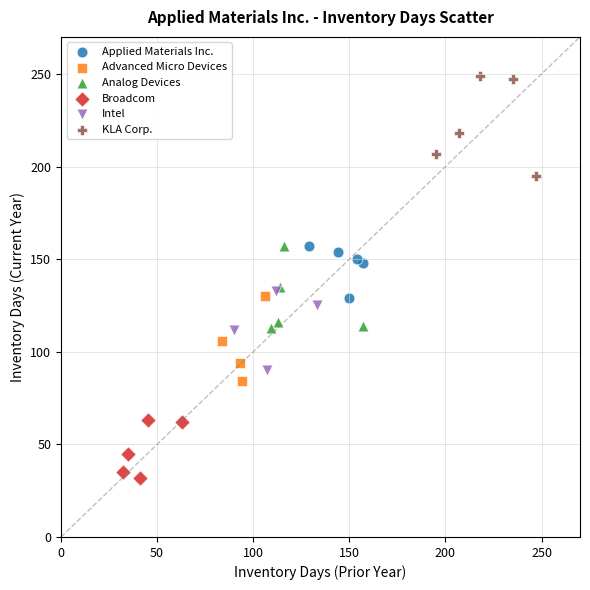

Which series reaches the maximum Y coordinate?

KLA Corp.